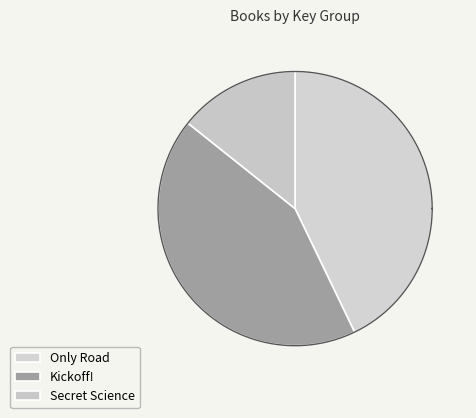

To the nearest percent, what portion does Secret Science Project (34052877) represent?

14%